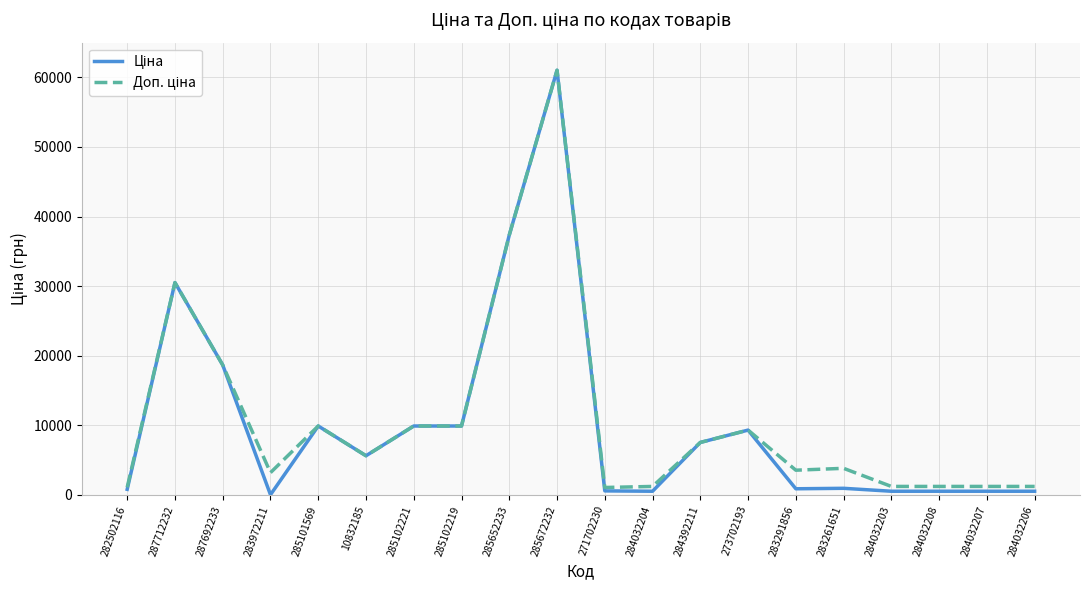

At which category is the sum across all series the highest?

285672232